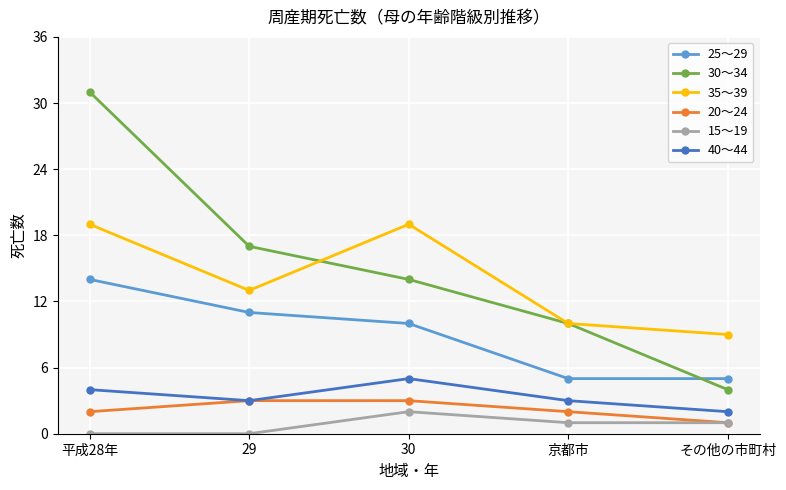

What is the value of the 15～19 point at the 3rd from the left?

2